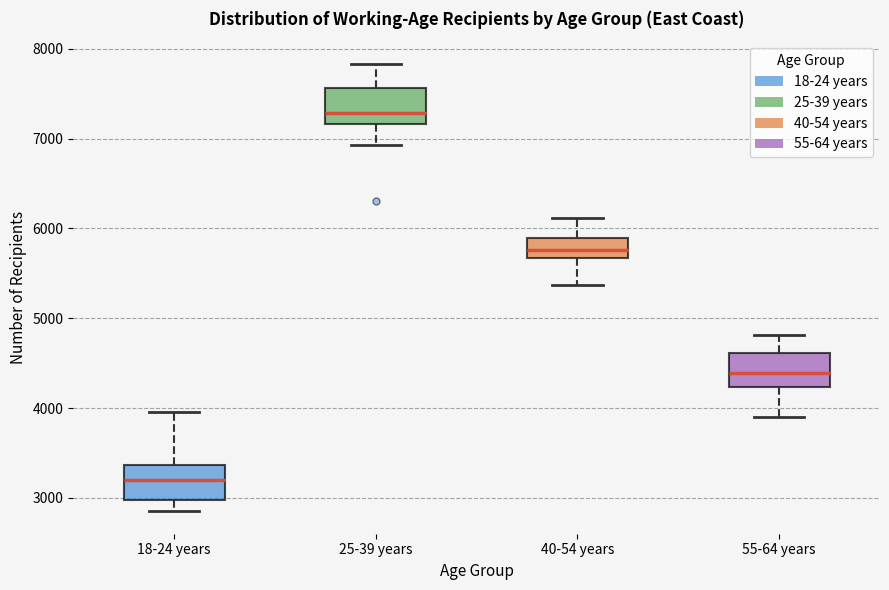

Where does the upper whisker of the box for 55-64 years end on the y-axis? The values are not printed on the chart, so give them approximately, as read against the axis.

4800